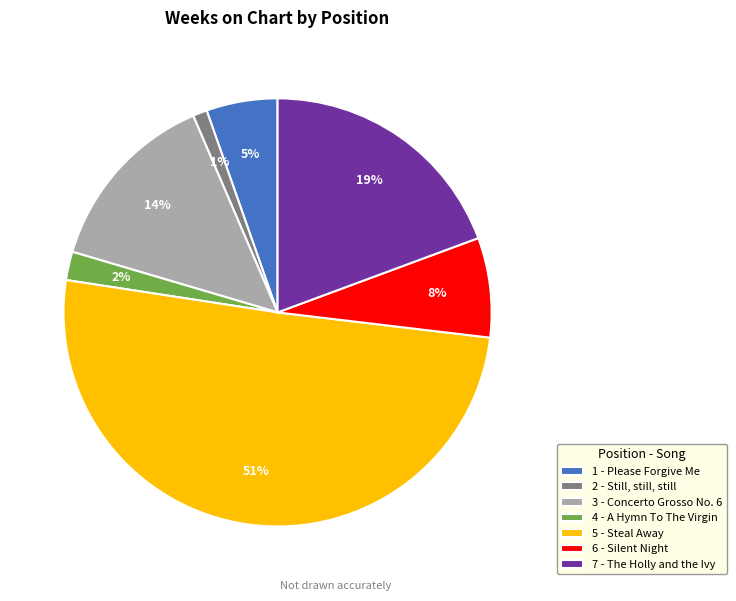

How many slices are in this pie chart?

7